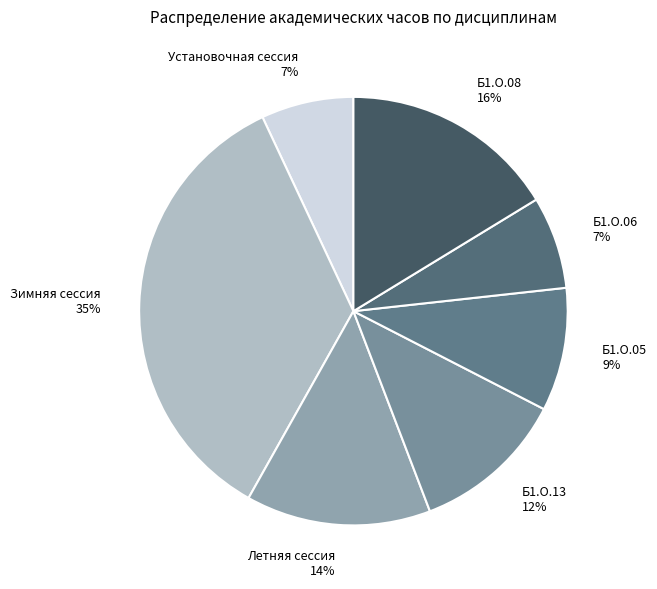

Between Зимняя сессия and Летняя сессия, which is larger?

Зимняя сессия